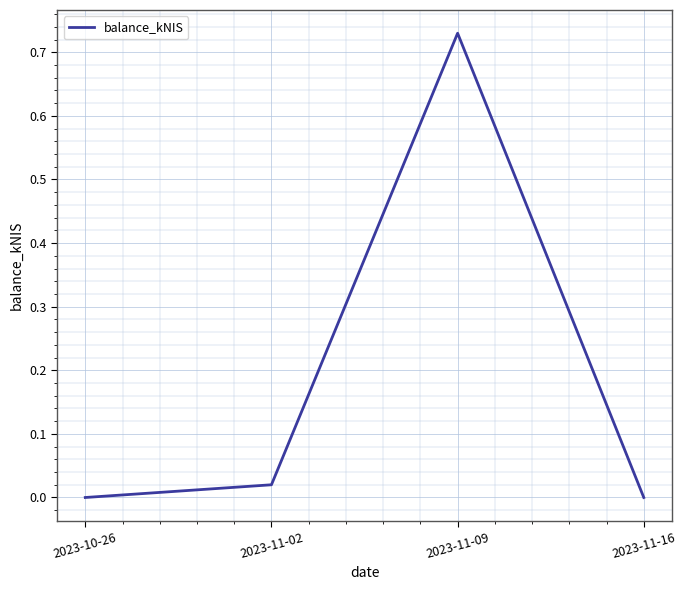

What position from the left is 2023-11-16?

4